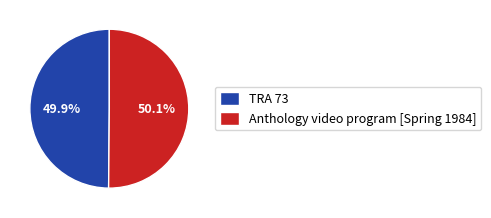

Count the number of slices in the pie.

2